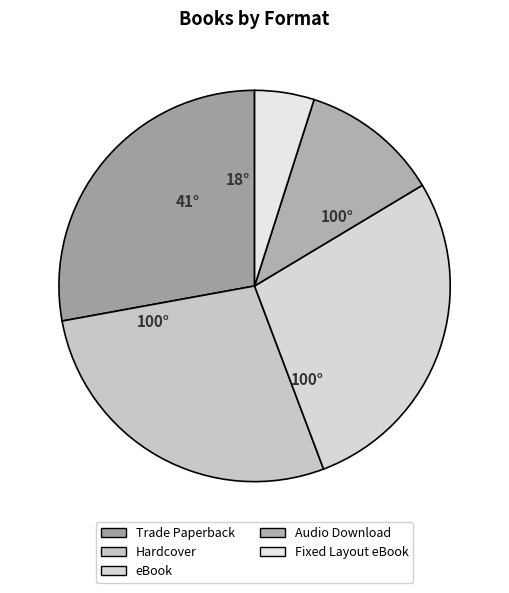

How many segments does this pie chart have?

5